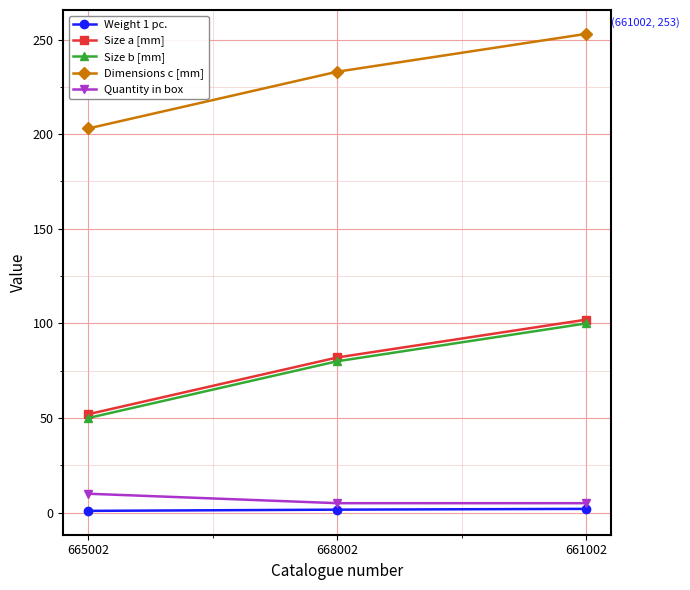

What is the label of the 3rd point from the left?

661002